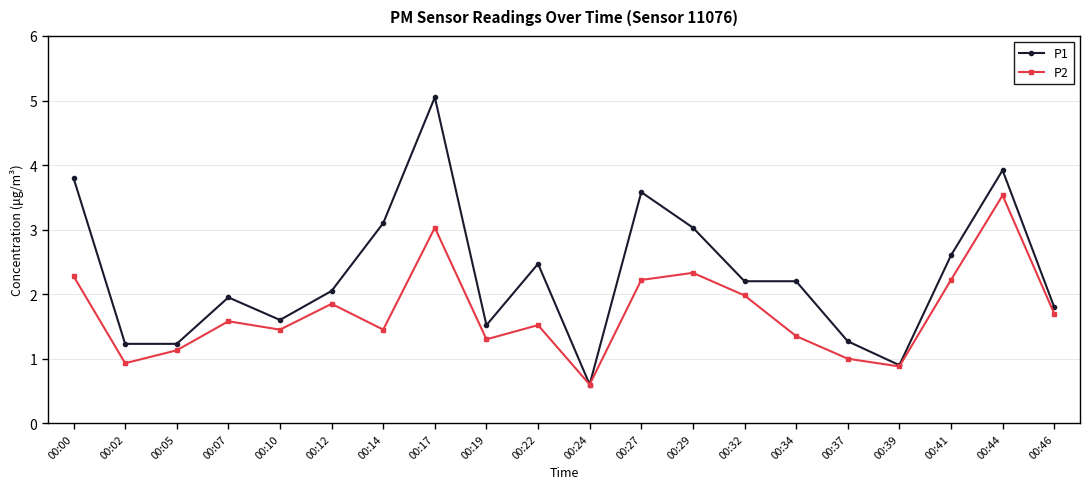

Rank the series by their average value, from lowest to highest.

P2, P1